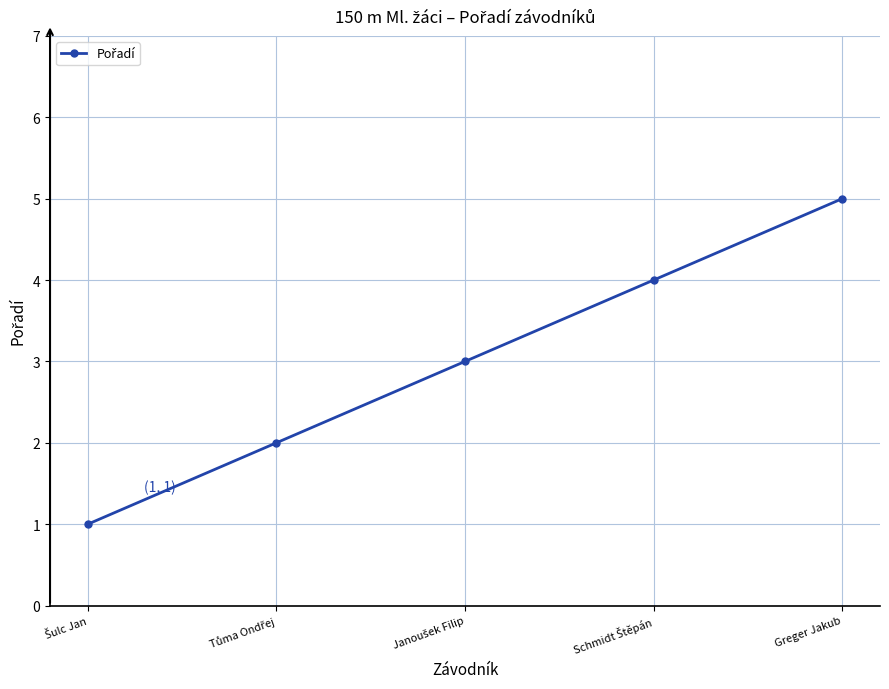

Read the value at Greger Jakub.

5